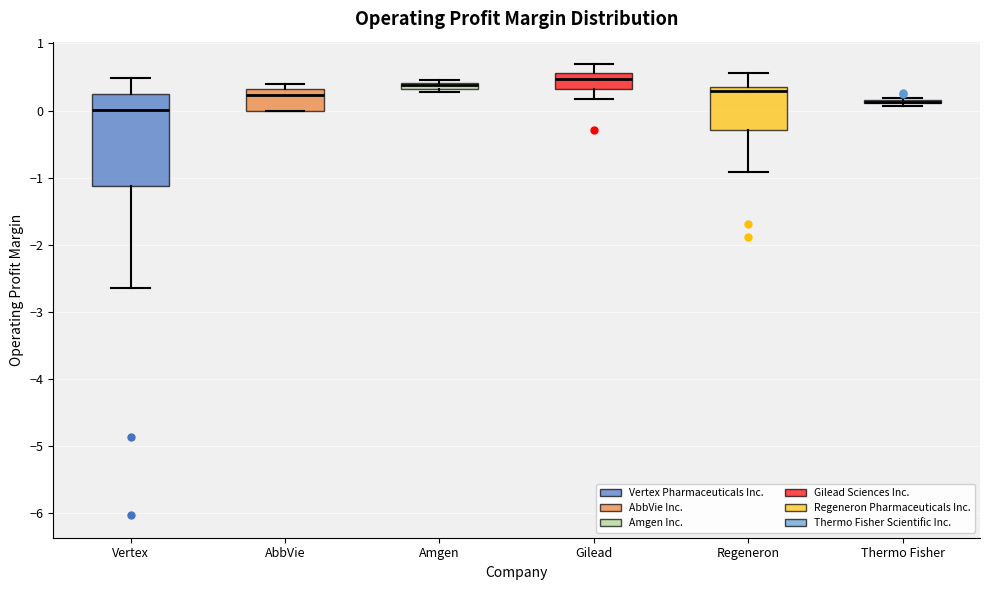

Comparing the boxes themselves (not the whiskers), which one is the tallest?

Vertex